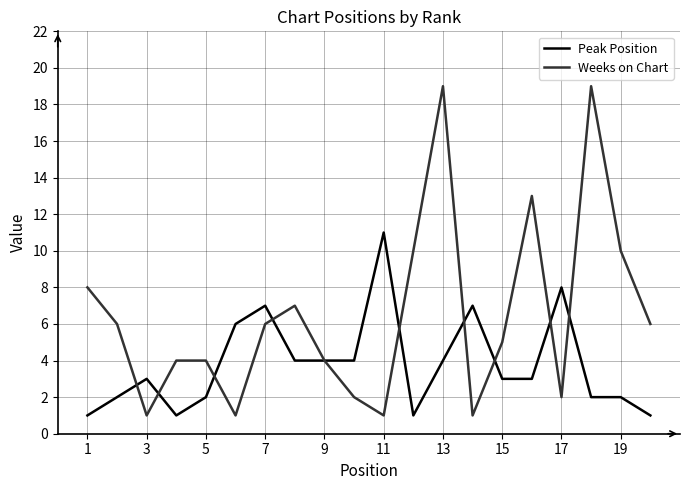

What is the highest value of the Peak Position series?

11